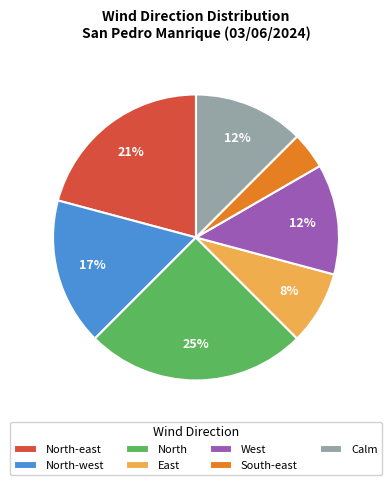

To the nearest percent, what is the difference between the Calm and East slice percentages?

4%